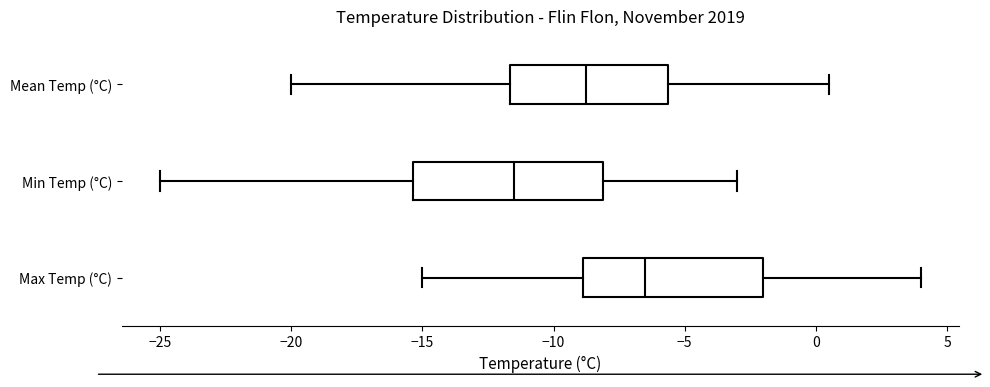

Reading bottom to top, transcribe this box plot: for each box, give where its median line is, the range the box spans, and where its two whiskers end, as read against the x-axis. The values are not printed on the chart, so give them approximately, as read against the axis.

Max Temp (°C): median -6.5, box -9.0 to -2.0, whiskers -15.0 to 4.0
Min Temp (°C): median -11.5, box -15.5 to -8.0, whiskers -25.0 to -3.0
Mean Temp (°C): median -8.5, box -11.5 to -5.5, whiskers -20.0 to 0.5